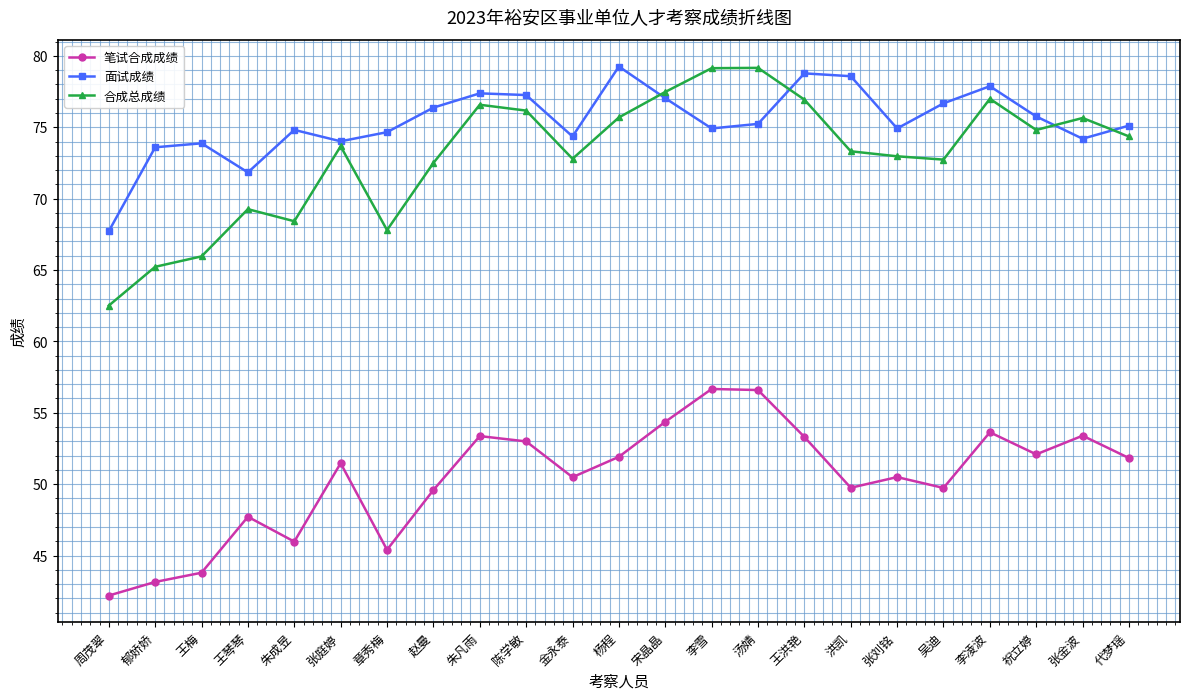

What is the approximate value of 笔试合成成绩 at 张庭婷?

51.5